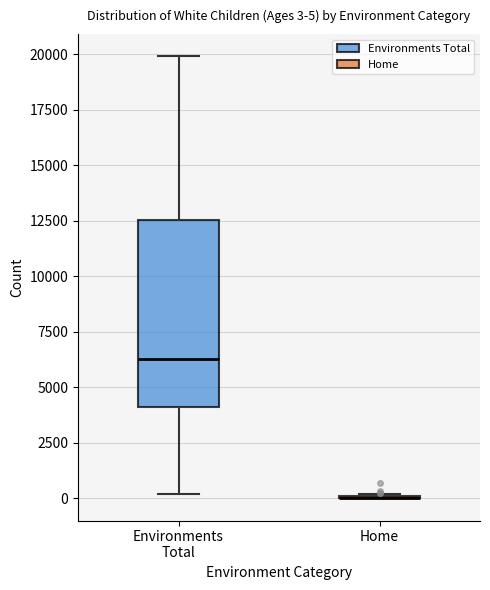

Comparing the boxes themselves (not the whiskers), which one is the tallest?

Environments Total